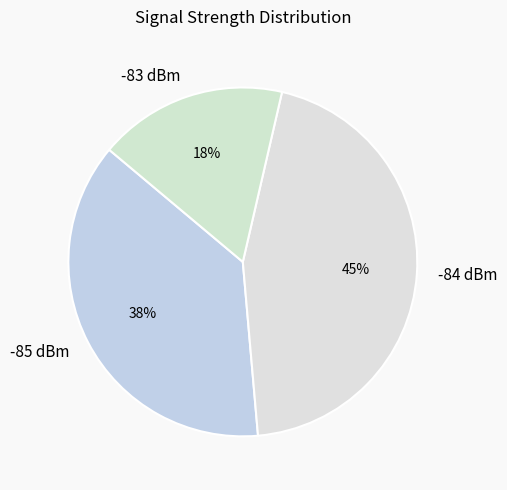

What is the ratio of the value at -84 dBm to the value at -83 dBm?

2.6